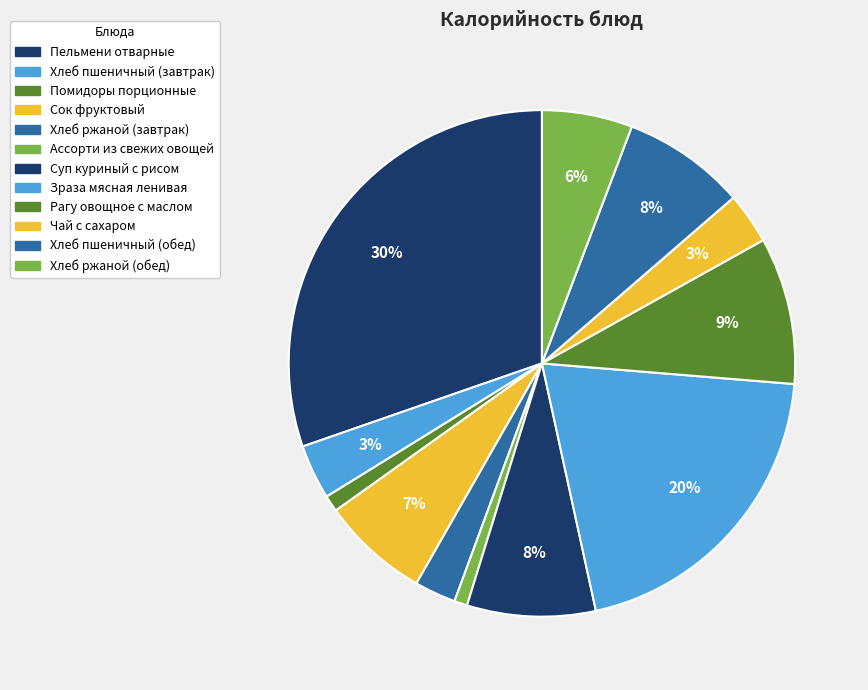

True or false: Ассорти из свежих овощей accounts for 1% of the total.

True